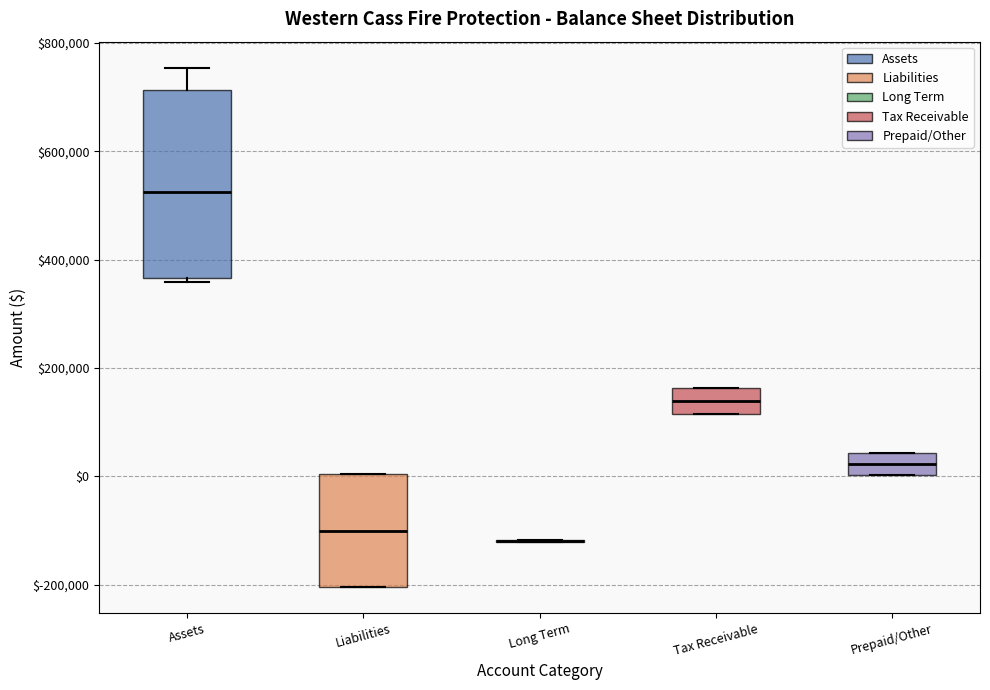

Which box is the tallest, from its lower edge to its upper edge?

Assets